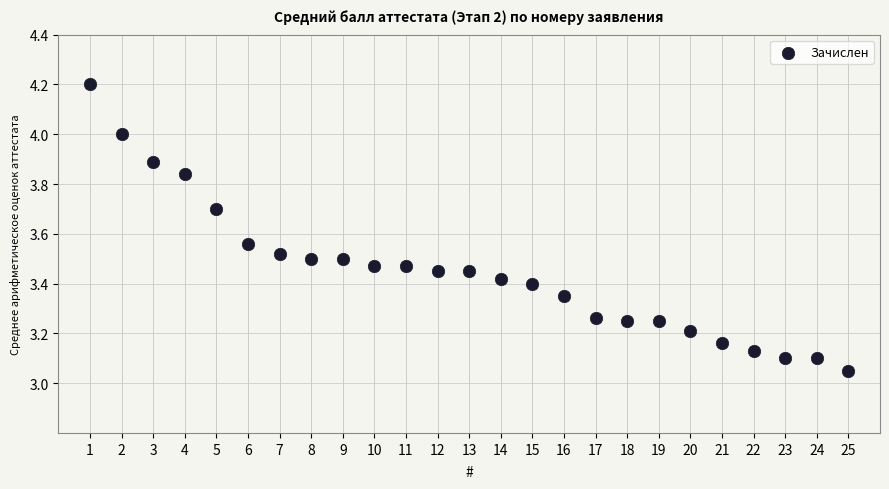

What is the range of X values (max minus min)?

24.0